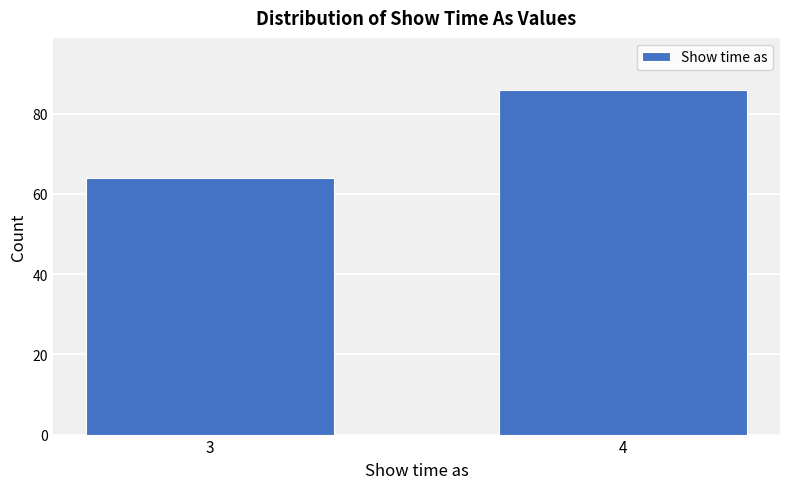

Reading right to left, transcribe all the data shown in this chart.

4=86	3=64